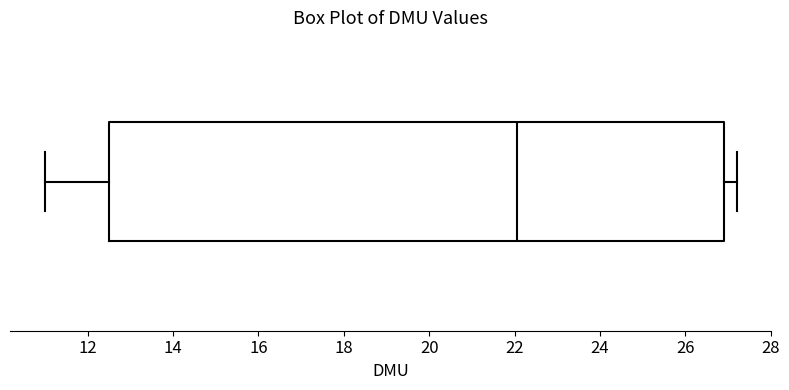

Read this box plot against the x-axis: the position of the median line, the range covered by the box, and the ends of both whiskers. The values are not printed on the chart, so give them approximately, as read against the axis.

median 22.0, box 12.4 to 27.0, whiskers 11.0 to 27.2